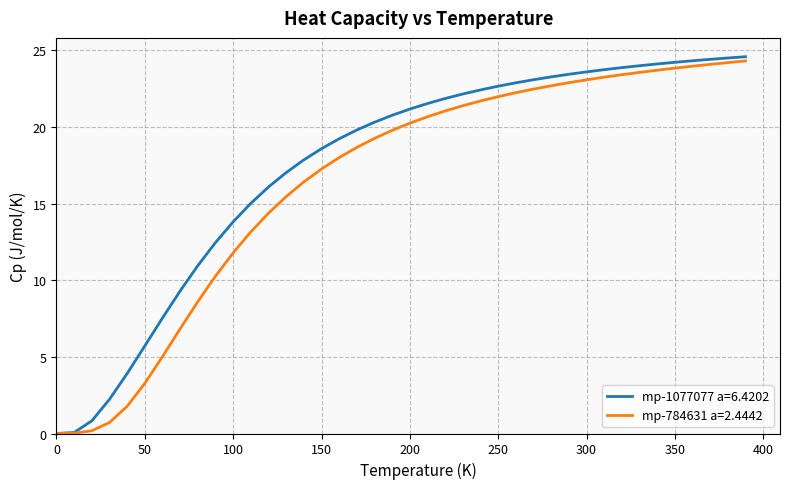

What is the average value of the mp-784631 a=2.4442 series?

16.4